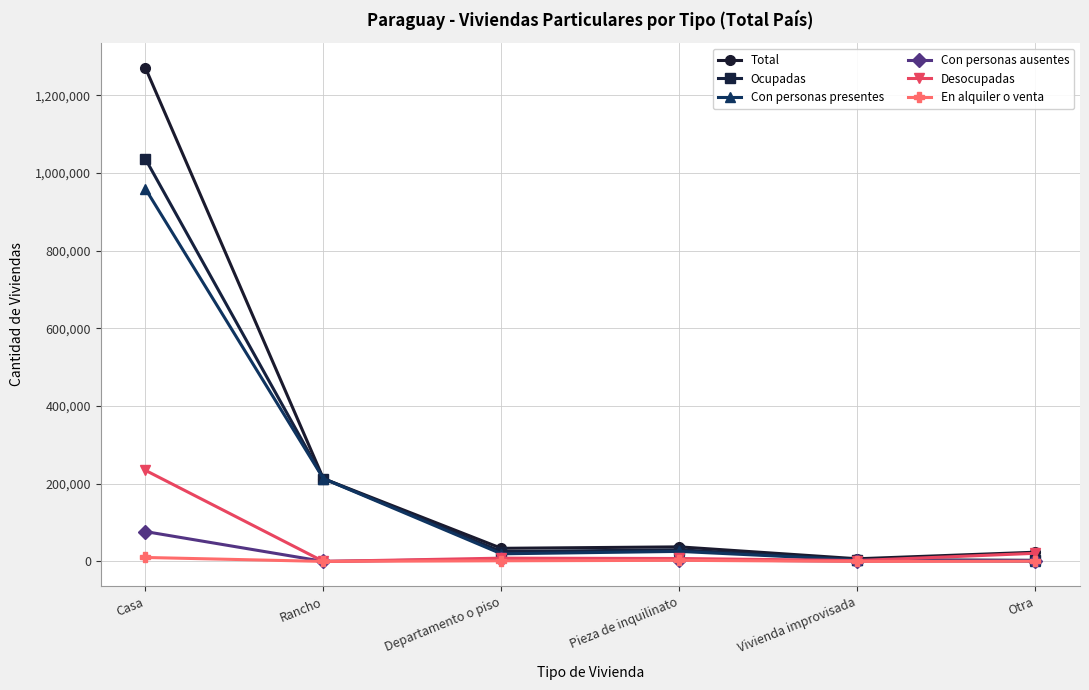

At which label is Con personas ausentes closest to 38449?

Departamento o piso